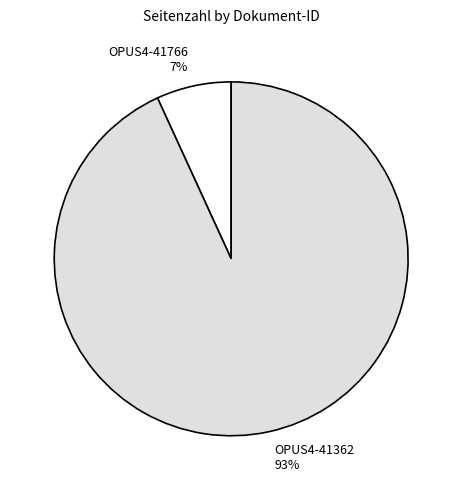

Between OPUS4-41362 and OPUS4-41766, which is larger?

OPUS4-41362